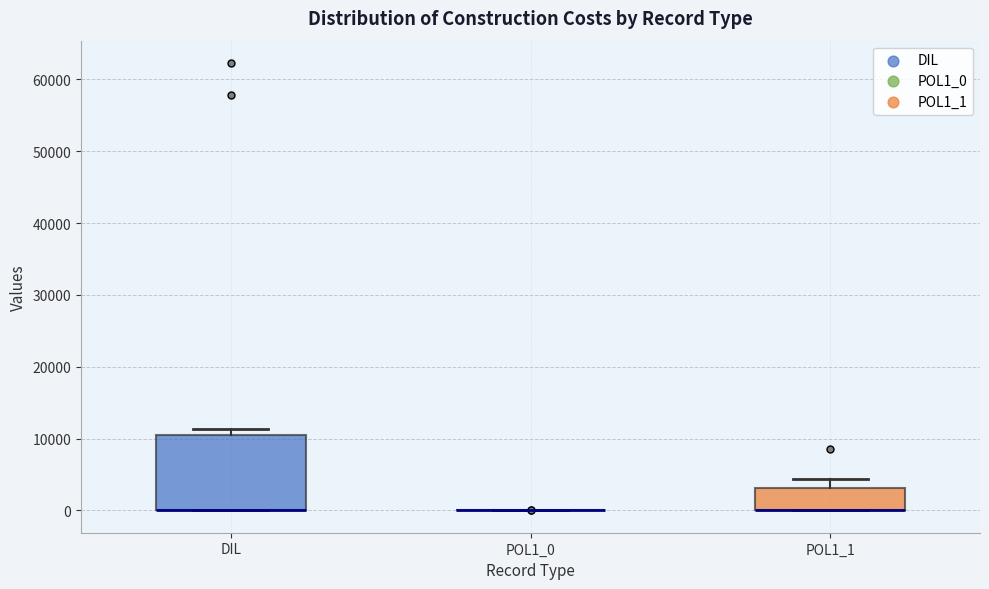

Where is the upper edge of the box for DIL on the y-axis? The values are not printed on the chart, so give them approximately, as read against the axis.

10000